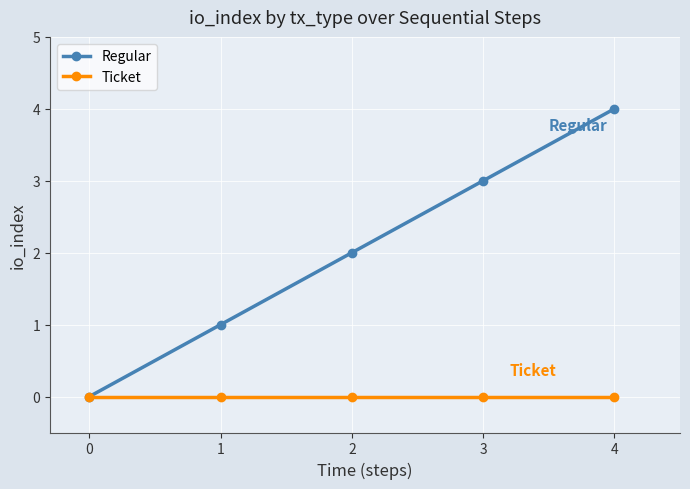

Is this an area chart (filled region under the line)?

No